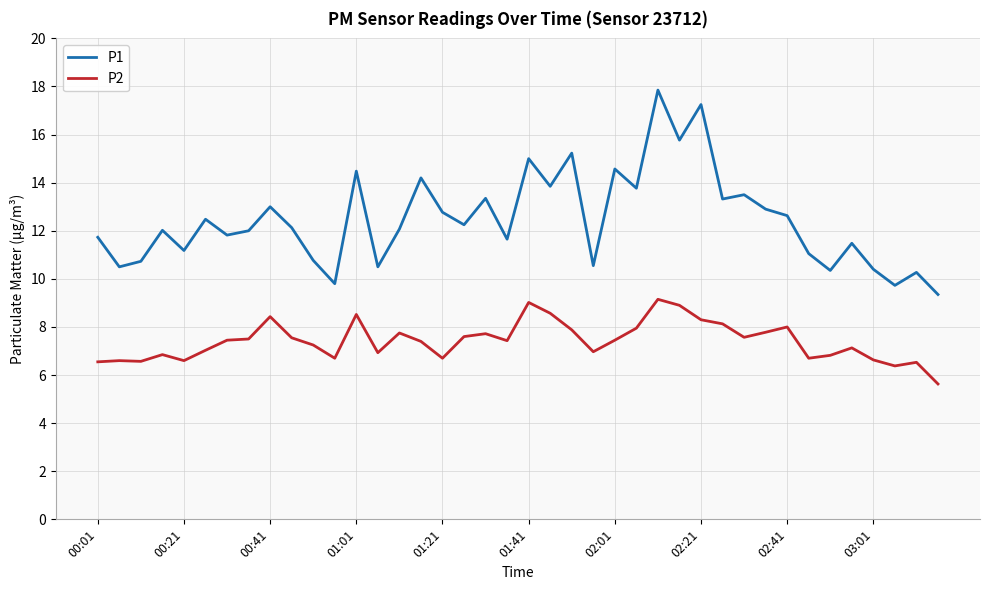

Rank the series by their average value, from lowest to highest.

P2, P1